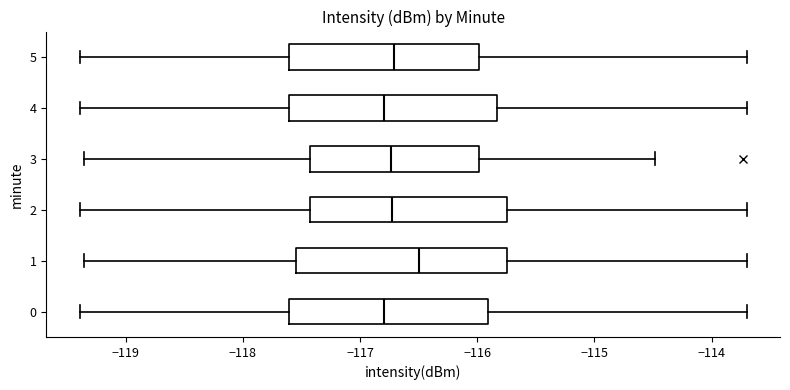

Reading bottom to top, read every box against the x-axis: the position of its median line, the range the box covers, and the ends of its whiskers. The values are not printed on the chart, so give them approximately, as read against the axis.

0: median -116.8, box -117.6 to -115.9, whiskers -119.4 to -113.7
1: median -116.5, box -117.6 to -115.7, whiskers -119.4 to -113.7
2: median -116.7, box -117.4 to -115.7, whiskers -119.4 to -113.7
3: median -116.7, box -117.4 to -116.0, whiskers -119.4 to -114.5
4: median -116.8, box -117.6 to -115.8, whiskers -119.4 to -113.7
5: median -116.7, box -117.6 to -116.0, whiskers -119.4 to -113.7